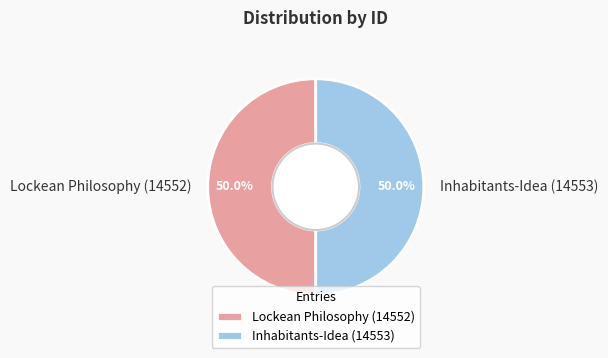

What percentage do Inhabitants-Idea (14553) and Lockean Philosophy (14552) together represent?

100.0%